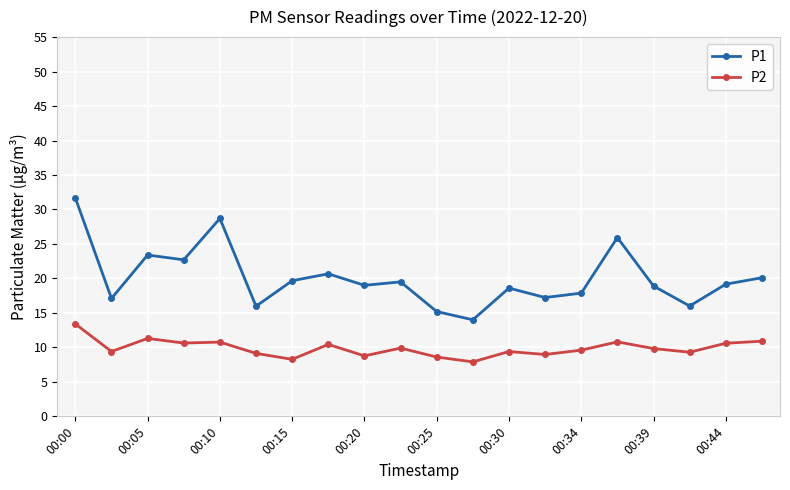

List the series in order of their peak value, highest first.

P1, P2